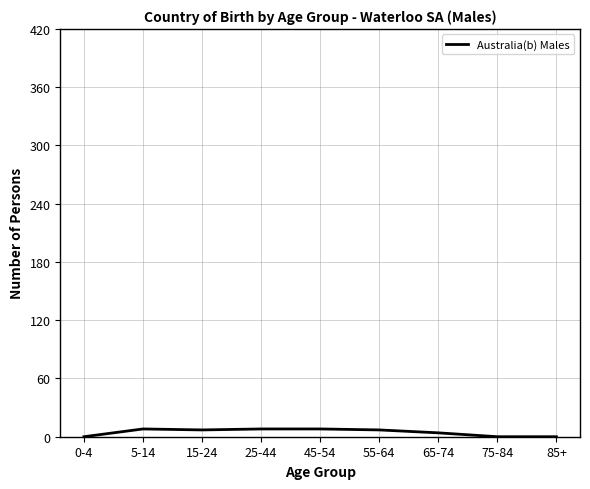

How many values are between 0 and 8?

9